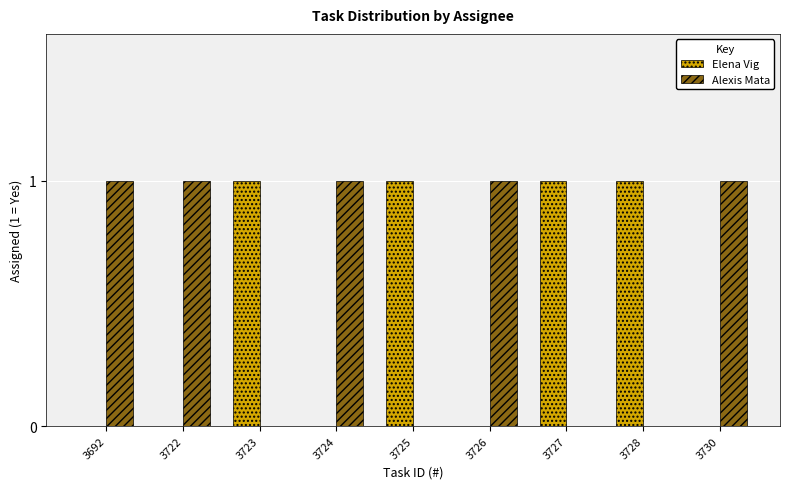

The value of Elena Vig at 3724 is 0. True or false?

True